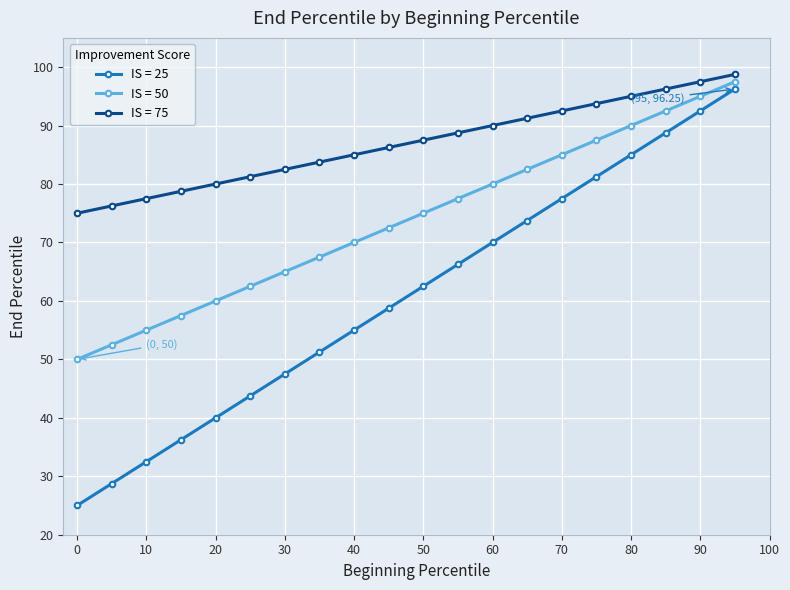

What is the lowest value of the IS = 75 series?

75.0